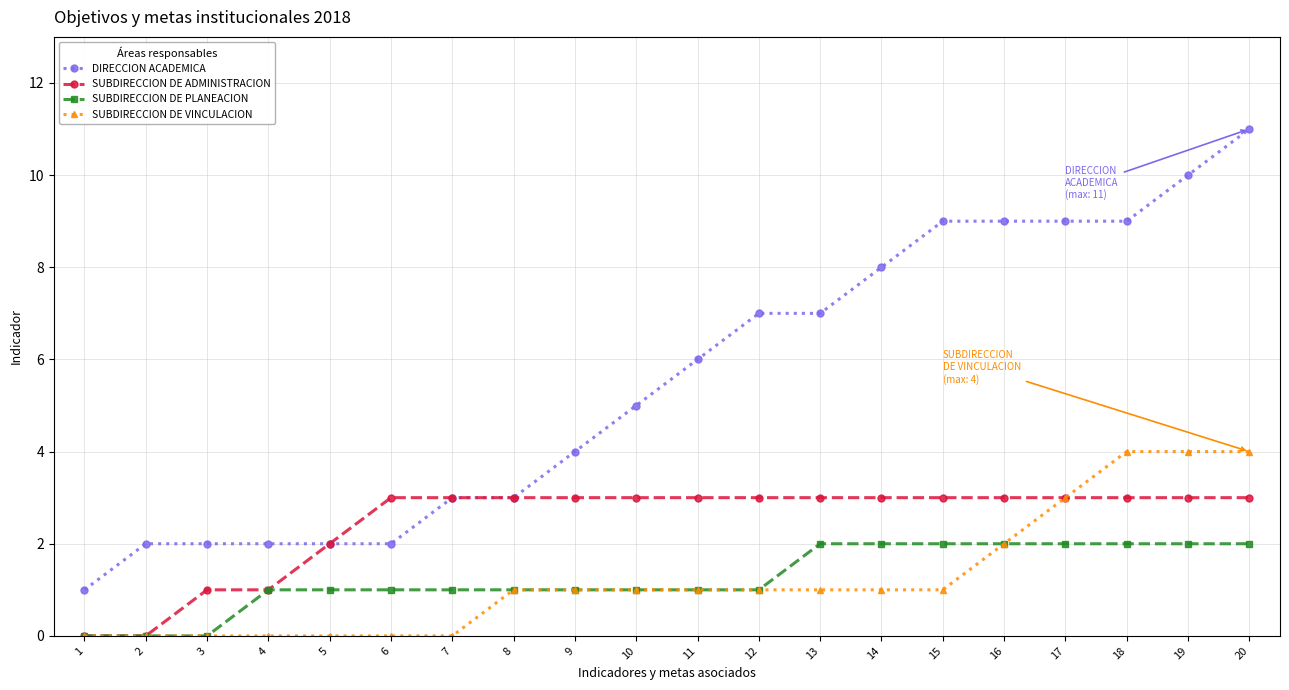

At which category is the sum across all series the highest?

20